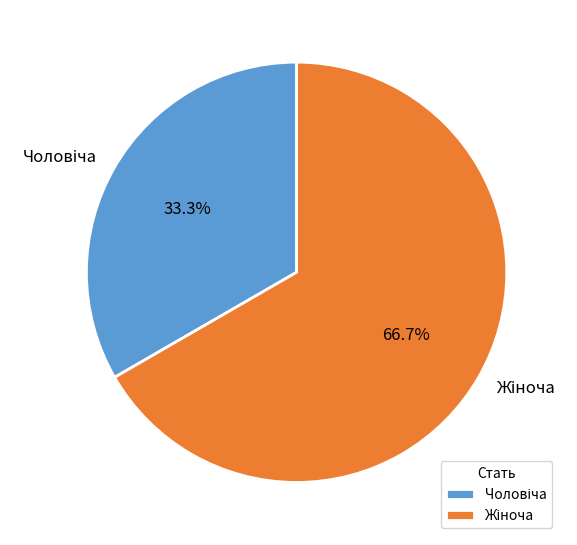

How many slices are in this pie chart?

2